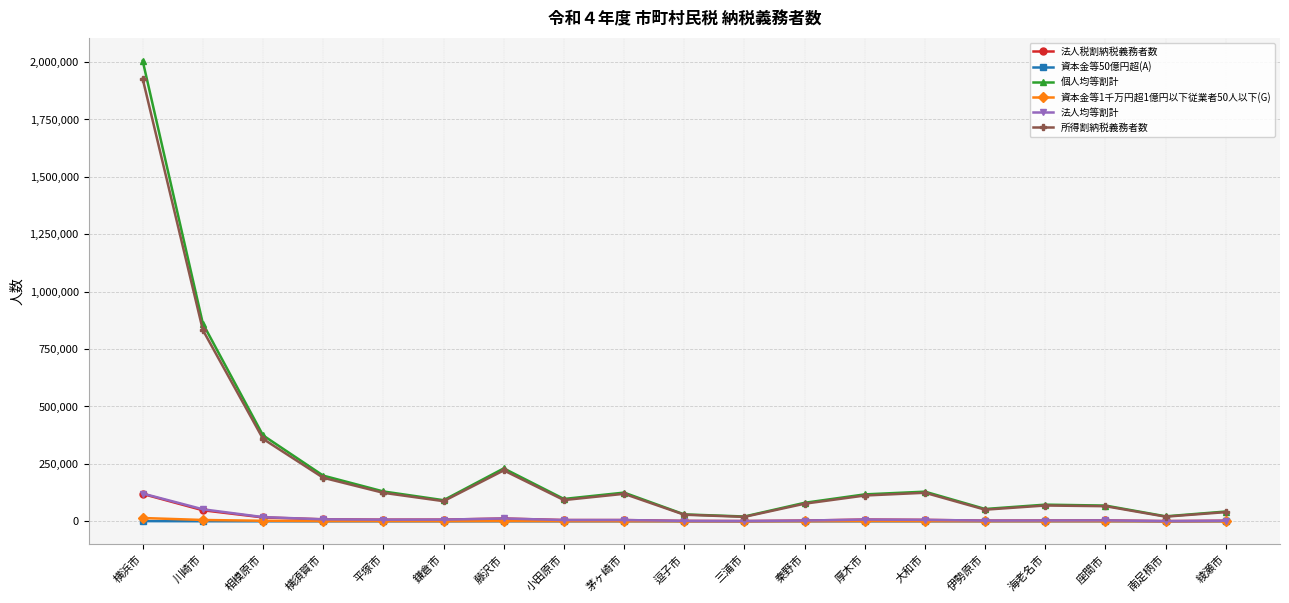

What are all the series names shown in the legend?

法人税割納税義務者数, 資本金等50億円超(A), 個人均等割計, 資本金等1千万円超1億円以下従業者50人以下(G), 法人均等割計, 所得割納税義務者数